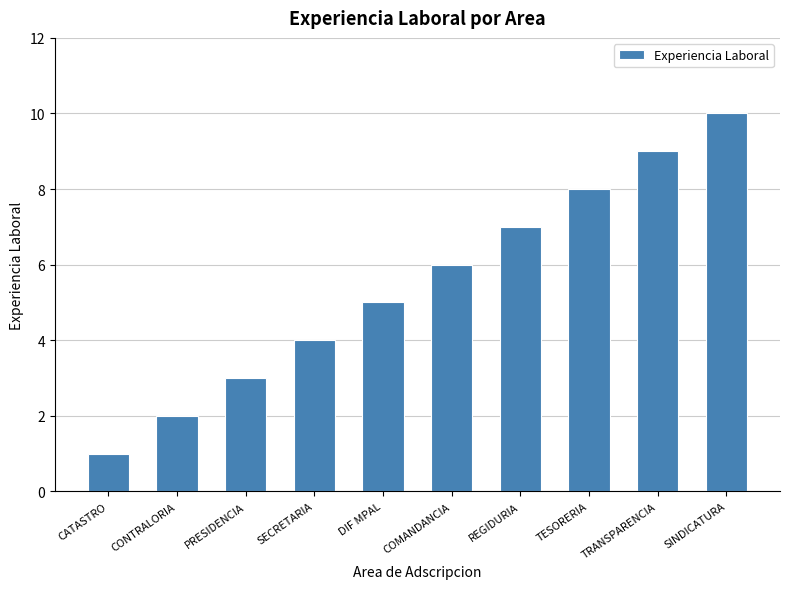

Between SINDICATURA and SECRETARIA, which is larger?

SINDICATURA